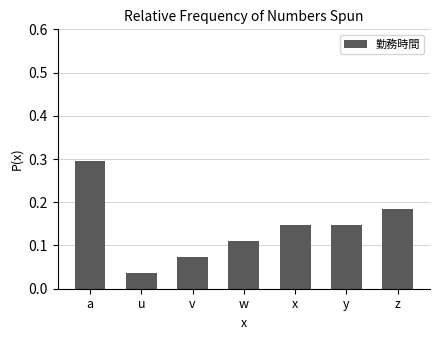

At which category does the chart reach its minimum across all series?

u